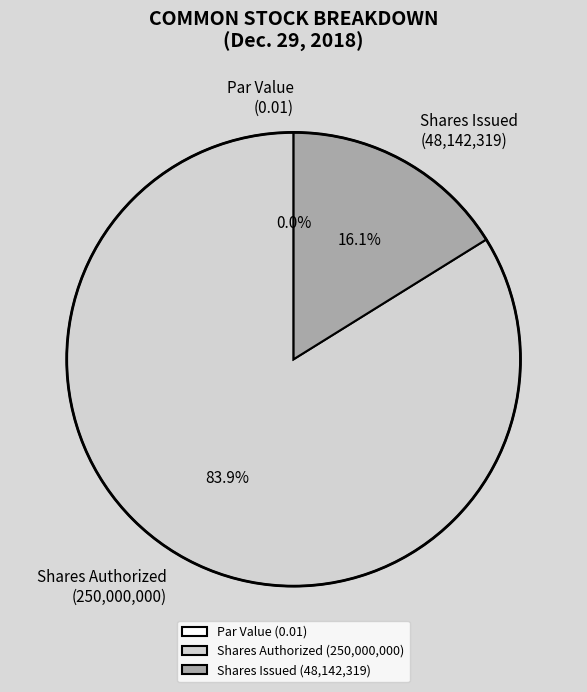

To the nearest percent, what is the difference between the Common stock, shares authorized and Common stock, par value (in dollars per share) slice percentages?

84%